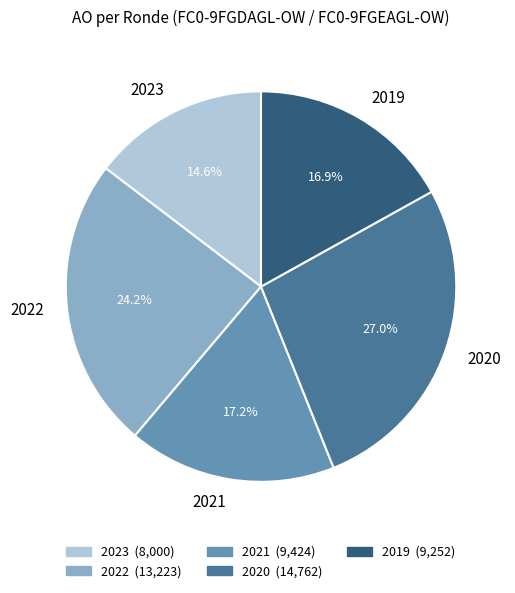

Combined, do 2023 and 2019 account for over 50%?

No